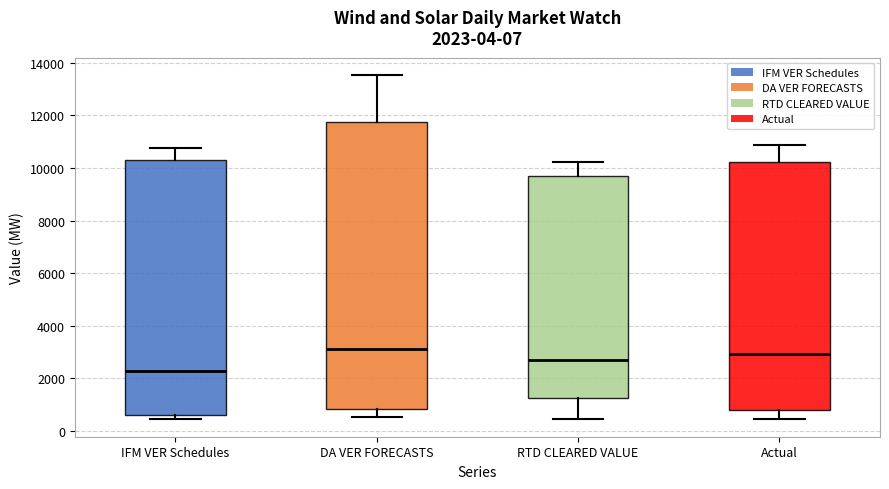

Which box is the tallest, from its lower edge to its upper edge?

DA VER FORECASTS